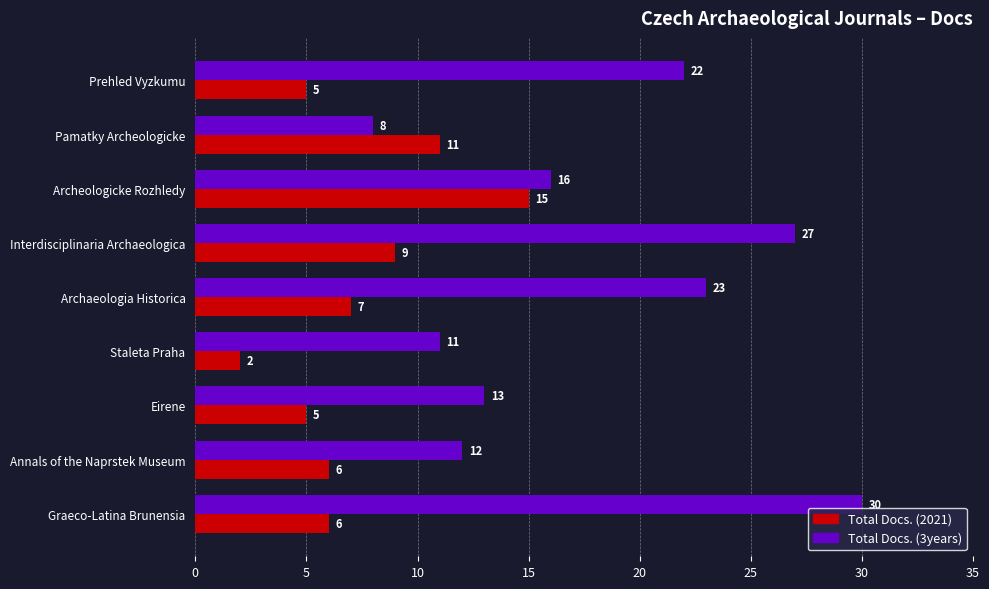

Which series has the largest total across all categories?

Total Docs. (3years)